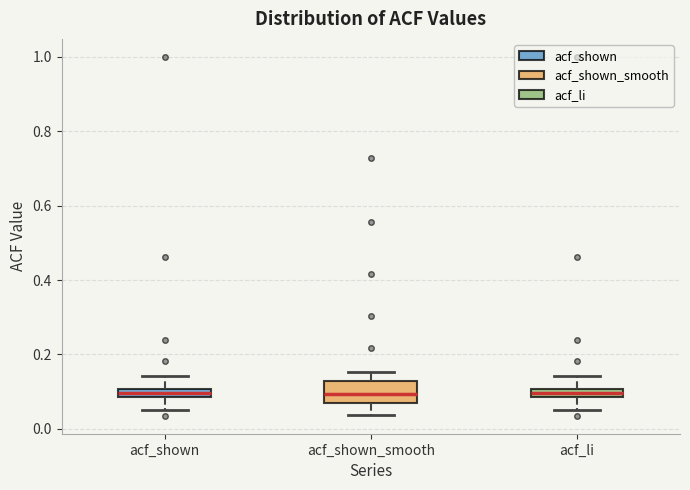

Comparing the boxes themselves (not the whiskers), which one is the tallest?

acf_shown_smooth